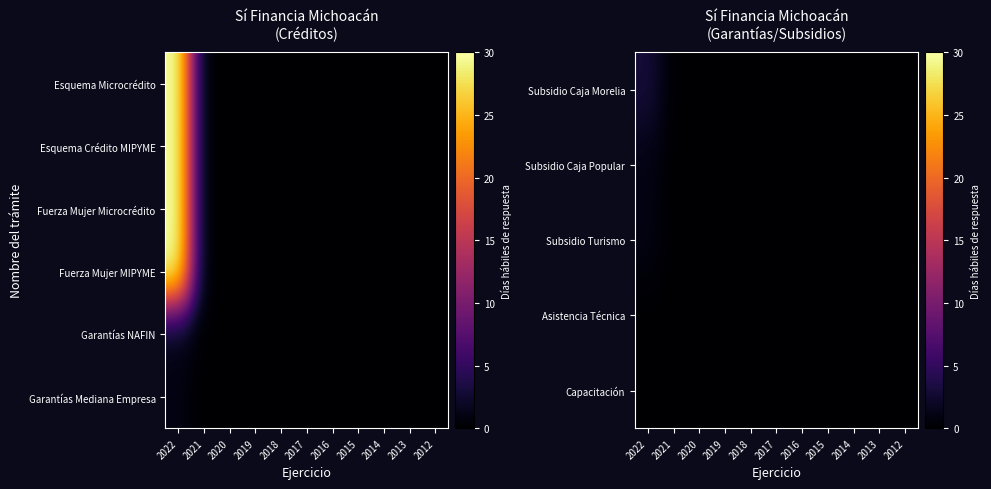

At which label does Subsidio Caja Morelia reach its peak?

2022